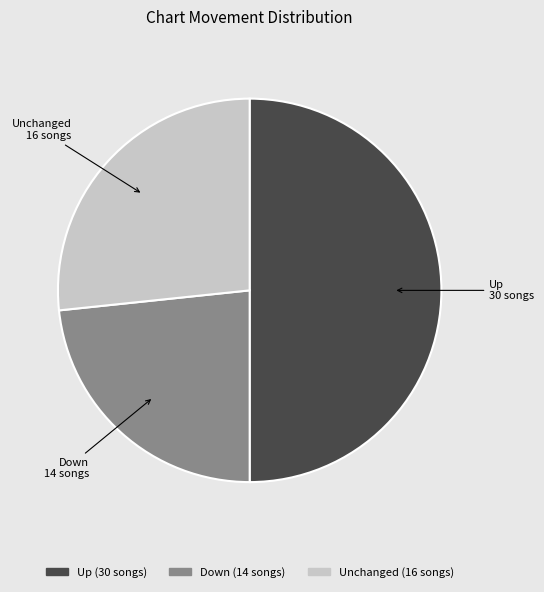

What is the largest slice in the pie chart?

up